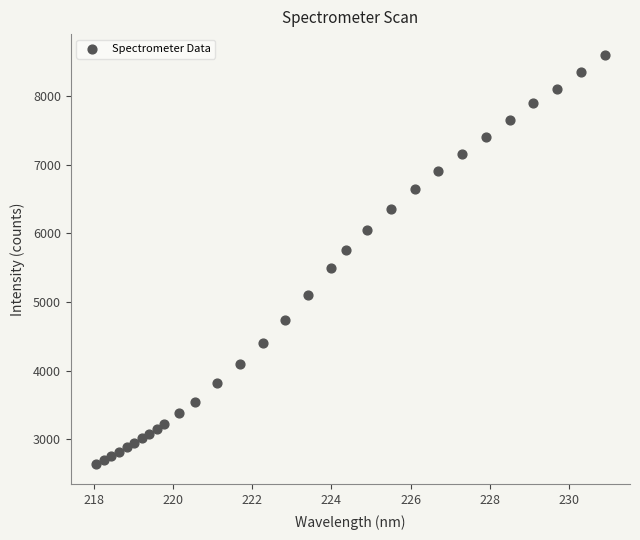

What is the range of X values (max minus min)?

12.8